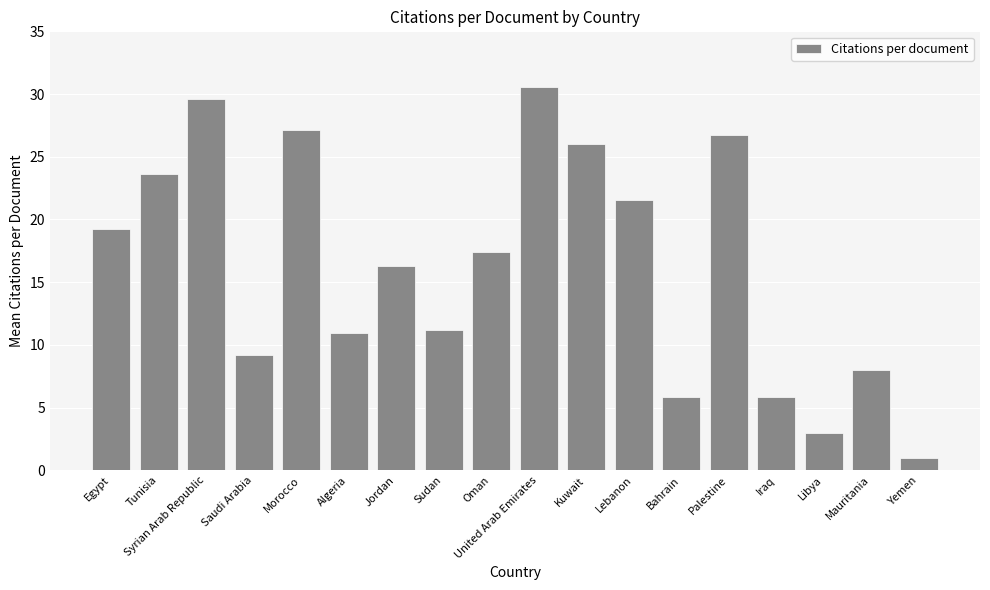

Read the value at Oman.

17.4